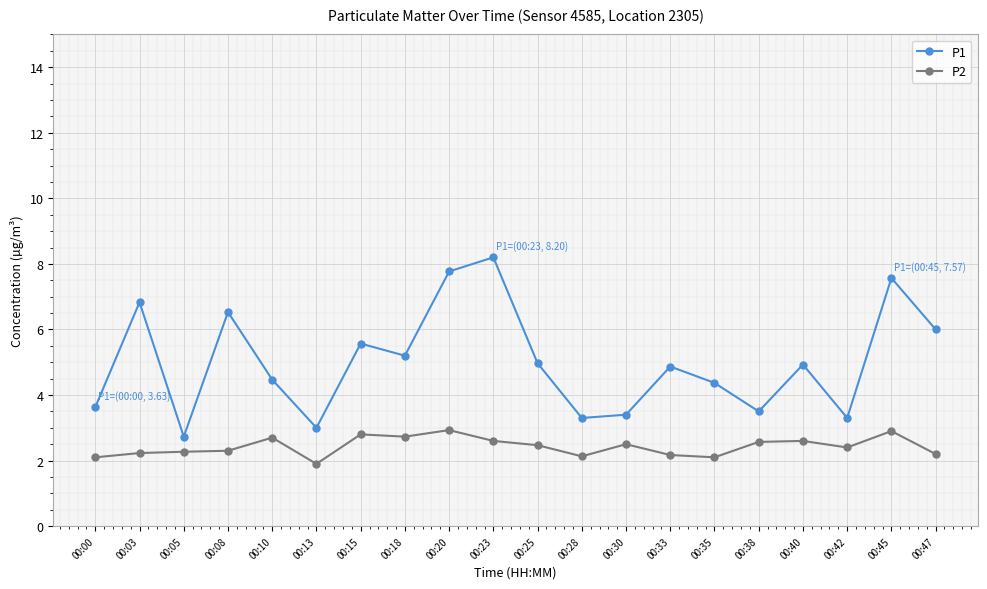

True or false: P1 and P2 intersect in this chart.

False